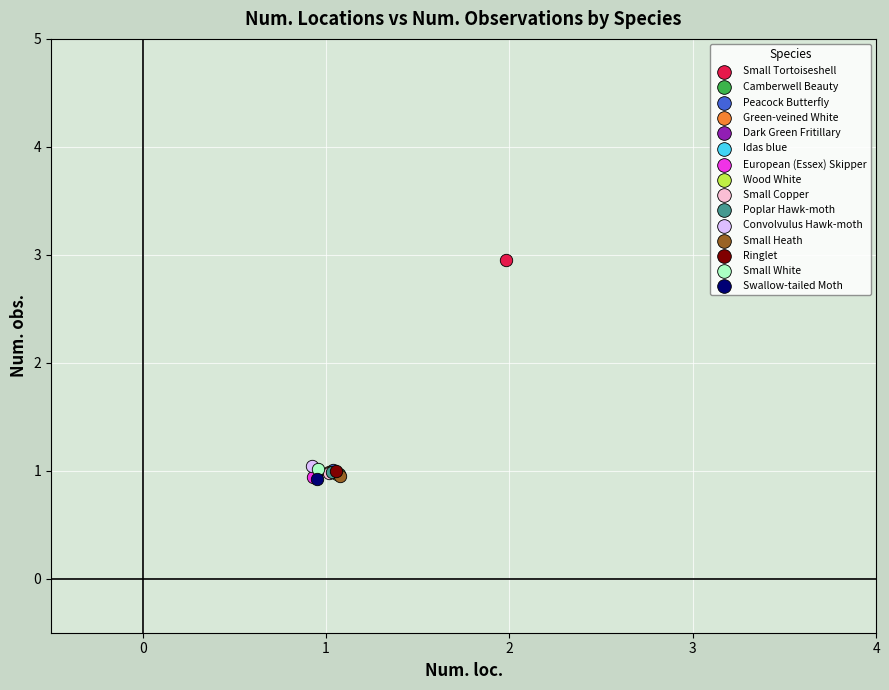

What are all the series names shown in the legend?

Small Tortoiseshell, Camberwell Beauty, Peacock Butterfly, Green-veined White, Dark Green Fritillary, Idas blue, European (Essex) Skipper, Wood White, Small Copper, Poplar Hawk-moth, Convolvulus Hawk-moth, Small Heath, Ringlet, Small White, Swallow-tailed Moth